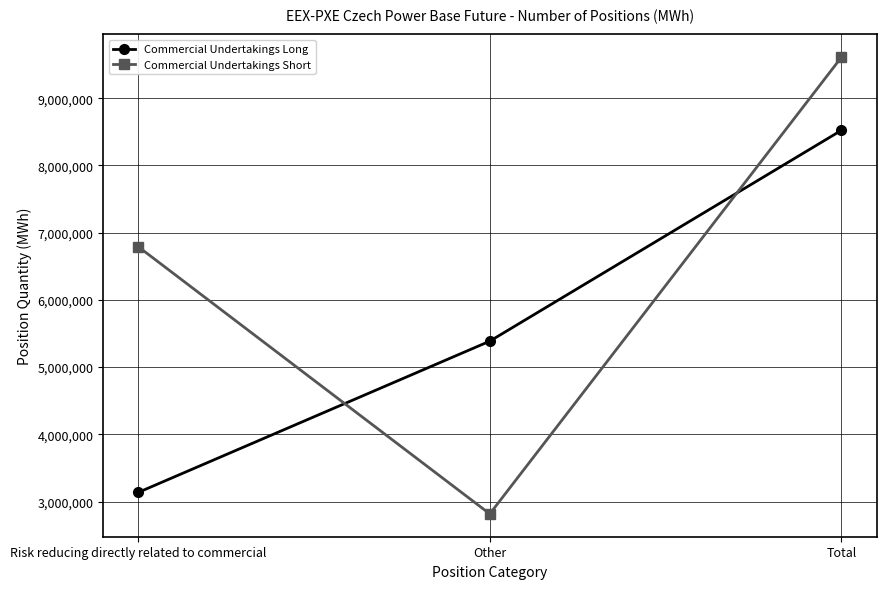

True or false: Commercial Undertakings Short has a value of 14258347 at Total.

False